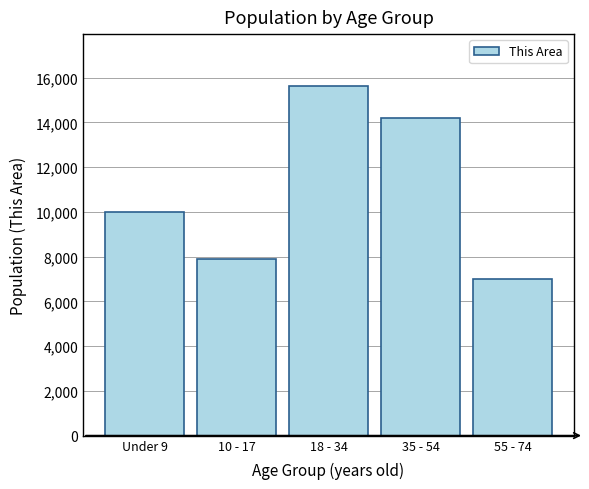

Reading left to right, transcribe all the data shown in this chart.

Under 9=10007	10 - 17=7892	18 - 34=15604	35 - 54=14174	55 - 74=7008